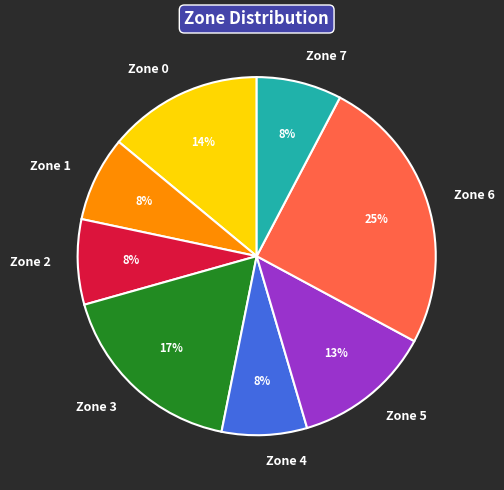

Is it true that Zone 4 is 1% of the pie?

False